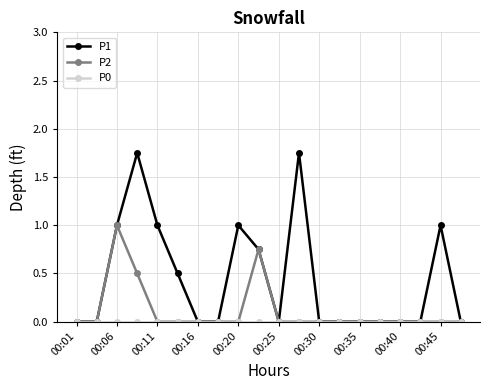

True or false: P2 has more than 0 points higher than both neighbors.

True